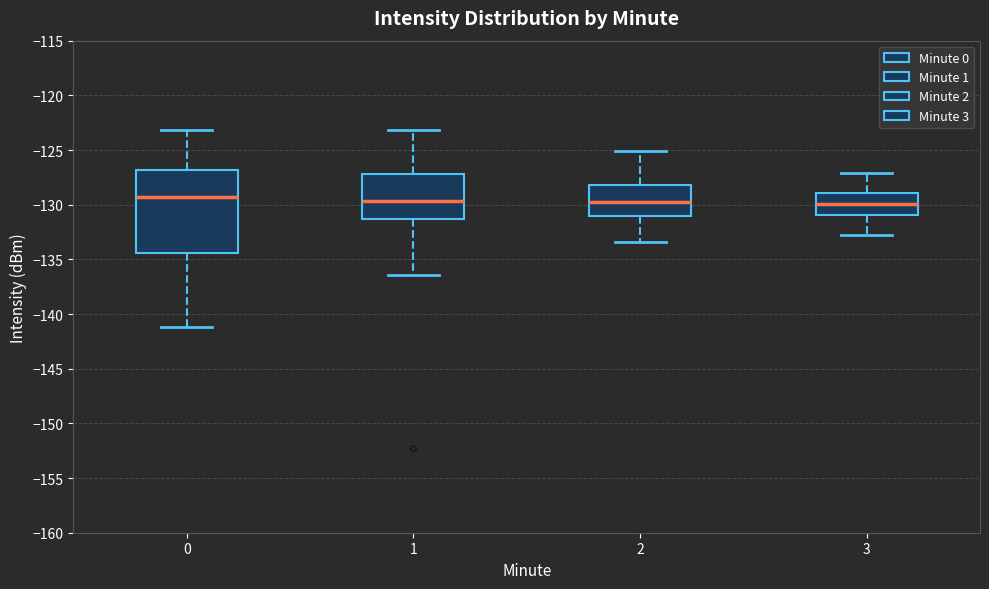

Reading left to right, transcribe this box plot: for each box, give where its median line is, the range the box spans, and where its two whiskers end, as read against the y-axis. The values are not printed on the chart, so give them approximately, as read against the axis.

0: median -129.5, box -134.5 to -127.0, whiskers -141.0 to -123.0
1: median -129.5, box -131.5 to -127.0, whiskers -136.5 to -123.0
2: median -129.5, box -131.0 to -128.0, whiskers -133.5 to -125.0
3: median -130.0, box -131.0 to -129.0, whiskers -133.0 to -127.0